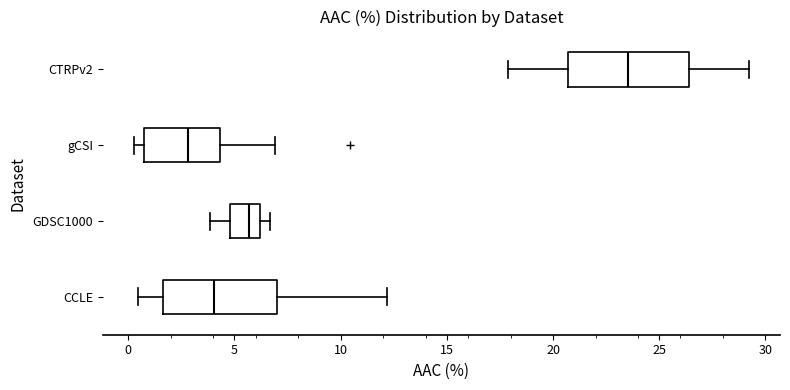

Where does the median line of the box for CTRPv2 sit on the x-axis? The values are not printed on the chart, so give them approximately, as read against the axis.

23.5